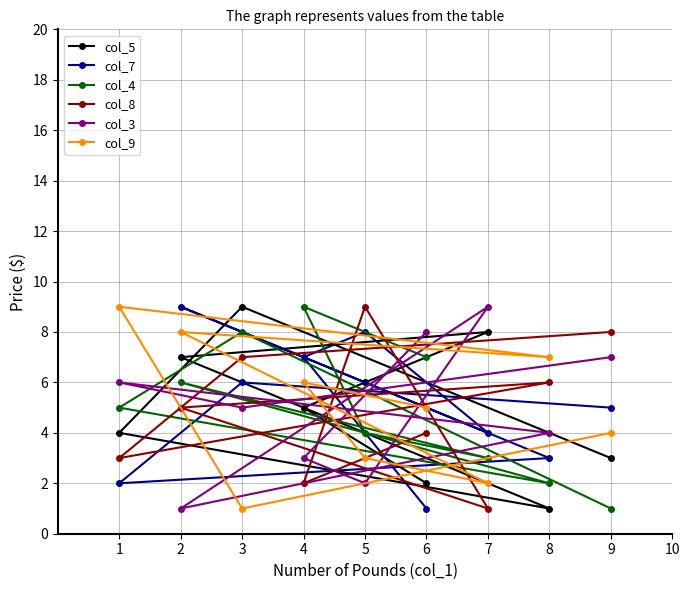

What is the greatest value displayed?

9